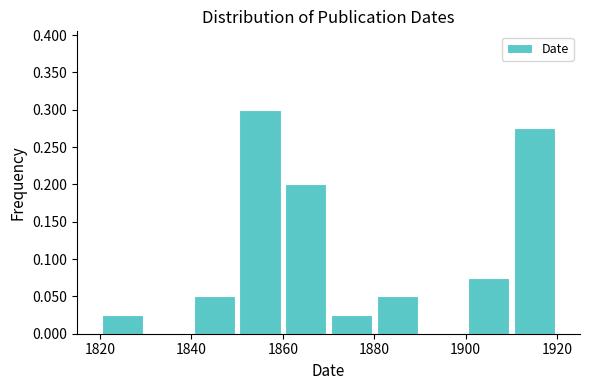

Over which range of the x-axis is the bar tallest?

1850 to 1860